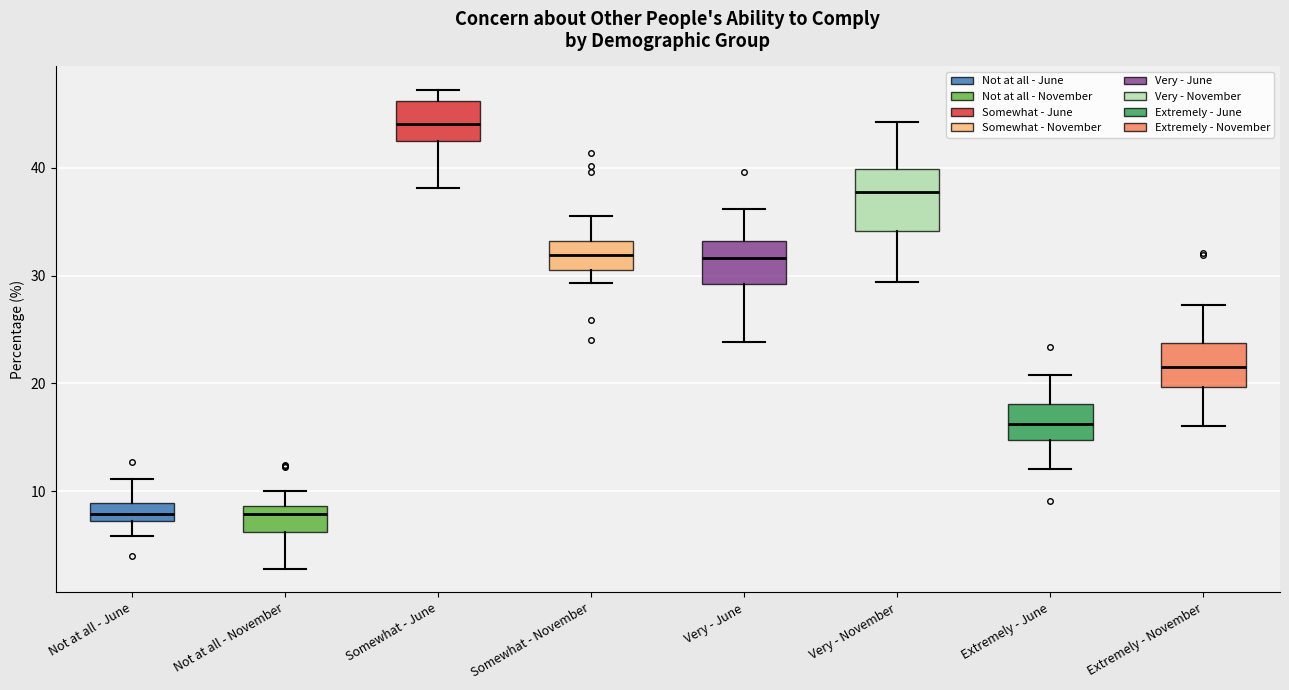

Comparing the boxes themselves (not the whiskers), which one is the tallest?

Very - November